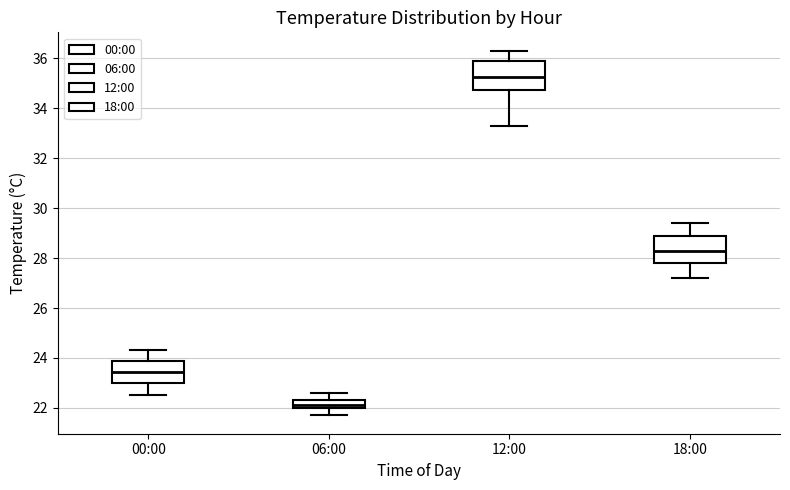

Reading left to right, transcribe this box plot: for each box, give where its median line is, the range the box spans, and where its two whiskers end, as read against the y-axis. The values are not printed on the chart, so give them approximately, as read against the axis.

00:00: median 23.4, box 23.0 to 23.8, whiskers 22.6 to 24.4
06:00: median 22.2, box 22.0 to 22.4, whiskers 21.8 to 22.6
12:00: median 35.2, box 34.8 to 35.8, whiskers 33.4 to 36.4
18:00: median 28.4, box 27.8 to 28.8, whiskers 27.2 to 29.4